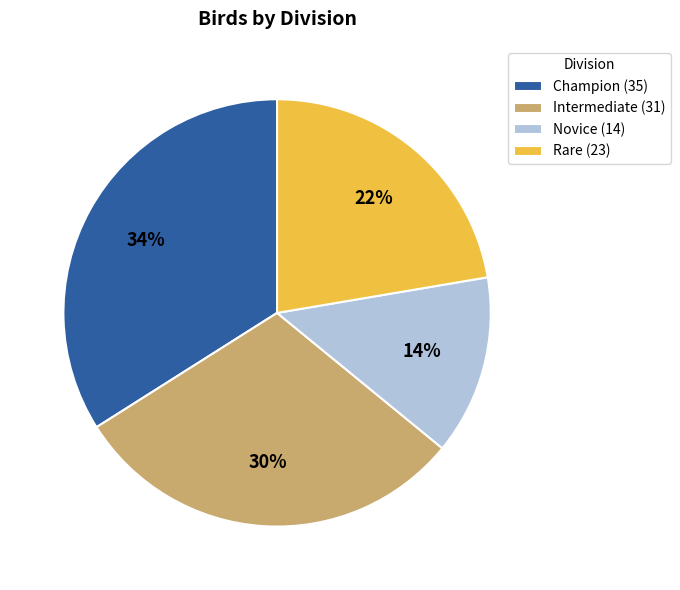

The Novice slice represents 28% of the pie. True or false?

False